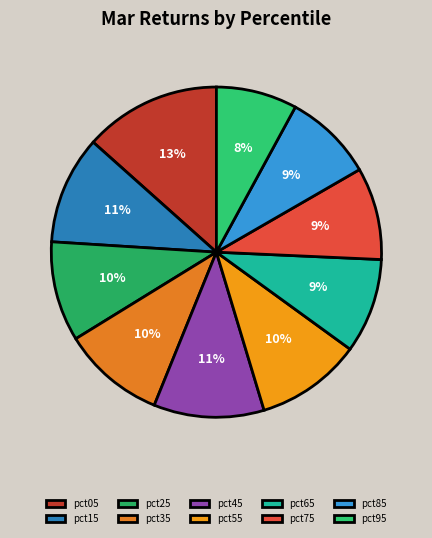

Count the number of slices in the pie.

10